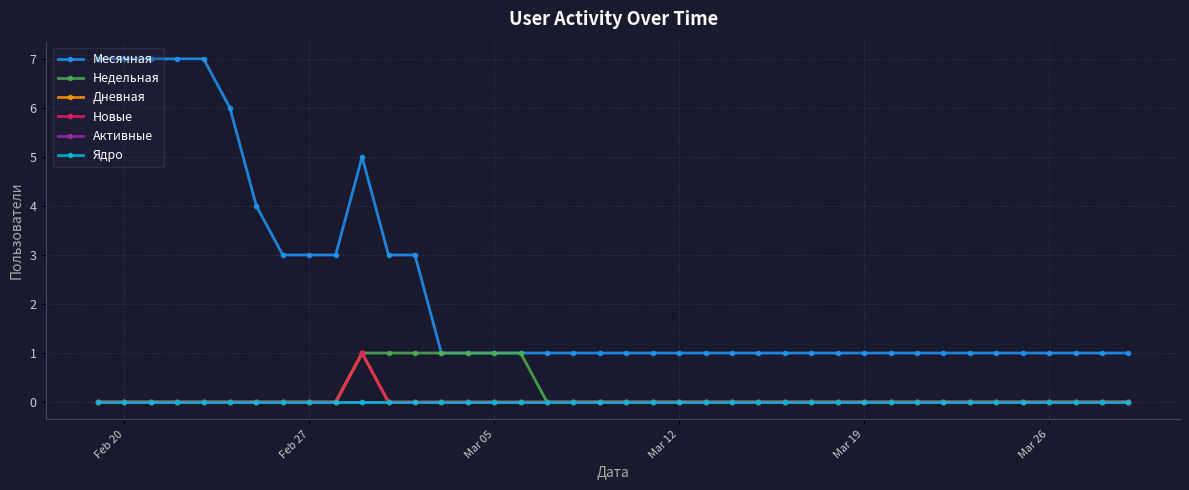

Is this an area chart (filled region under the line)?

No